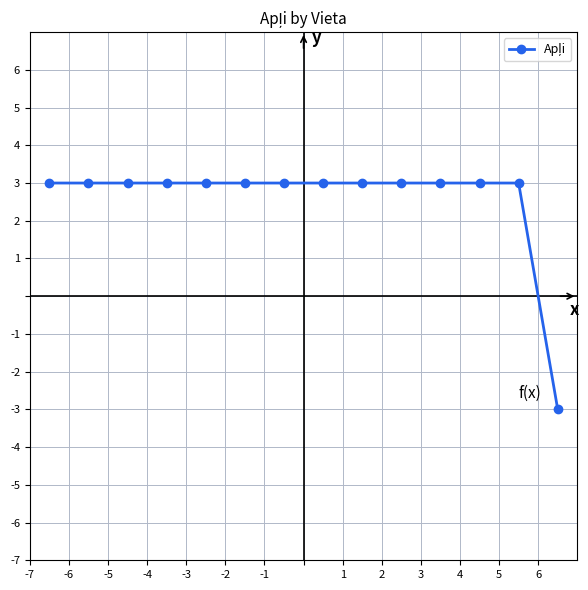

Does the chart display data point markers on the line(s)?

Yes